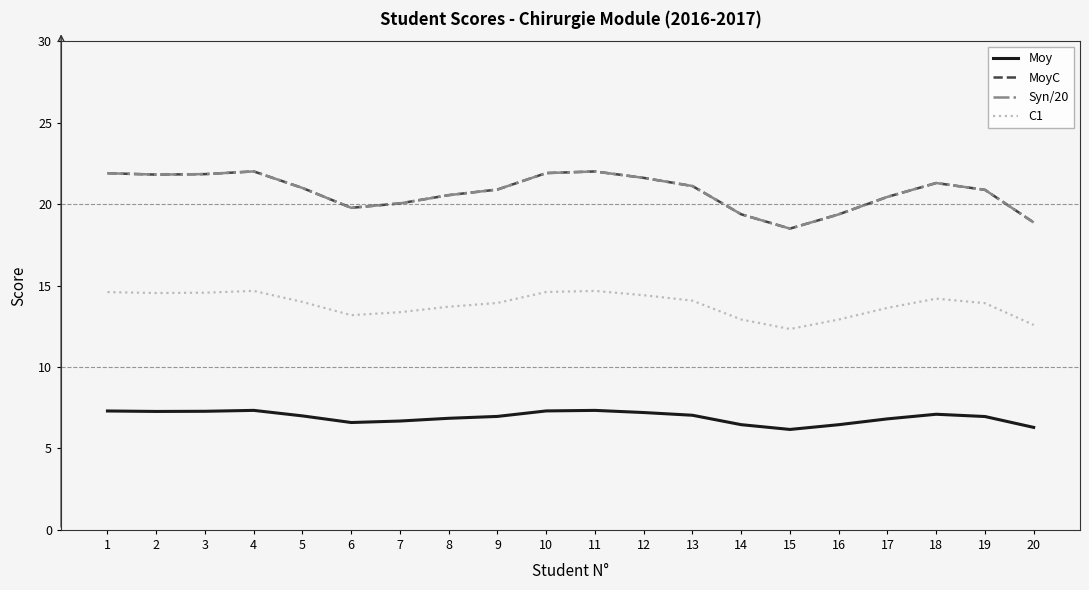

The value of Moy at 12 is 7.2. True or false?

True